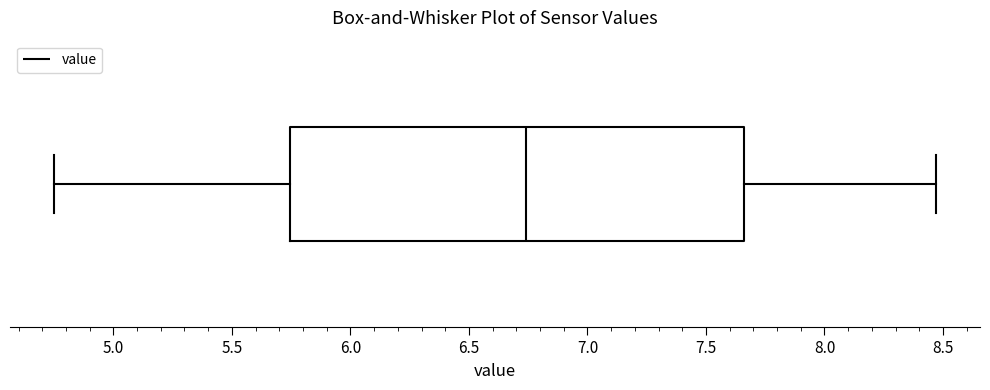

Transcribe this box plot: give where the median line is, the range the box spans, and where the two whiskers end, as read against the x-axis. The values are not printed on the chart, so give them approximately, as read against the axis.

median 6.75, box 5.75 to 7.65, whiskers 4.75 to 8.45